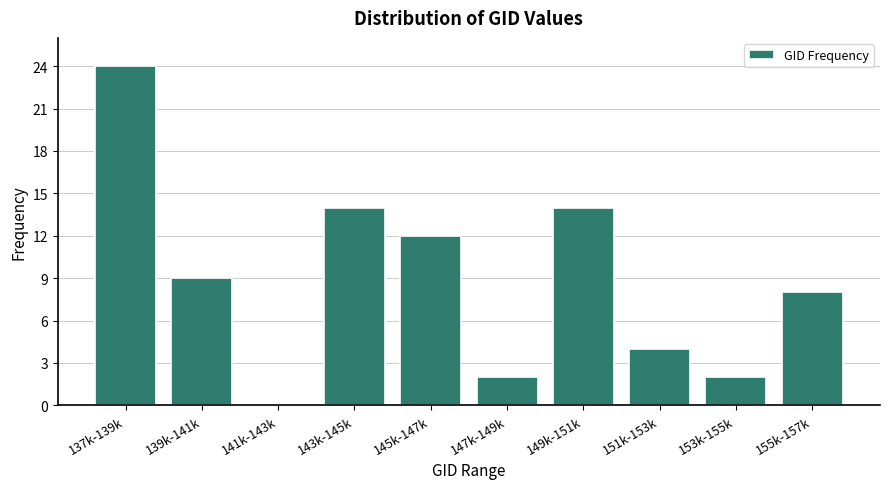

Reading left to right, extract all data points from this chart.

137k-139k=24	139k-141k=9	141k-143k=0	143k-145k=14	145k-147k=12	147k-149k=2	149k-151k=14	151k-153k=4	153k-155k=2	155k-157k=8